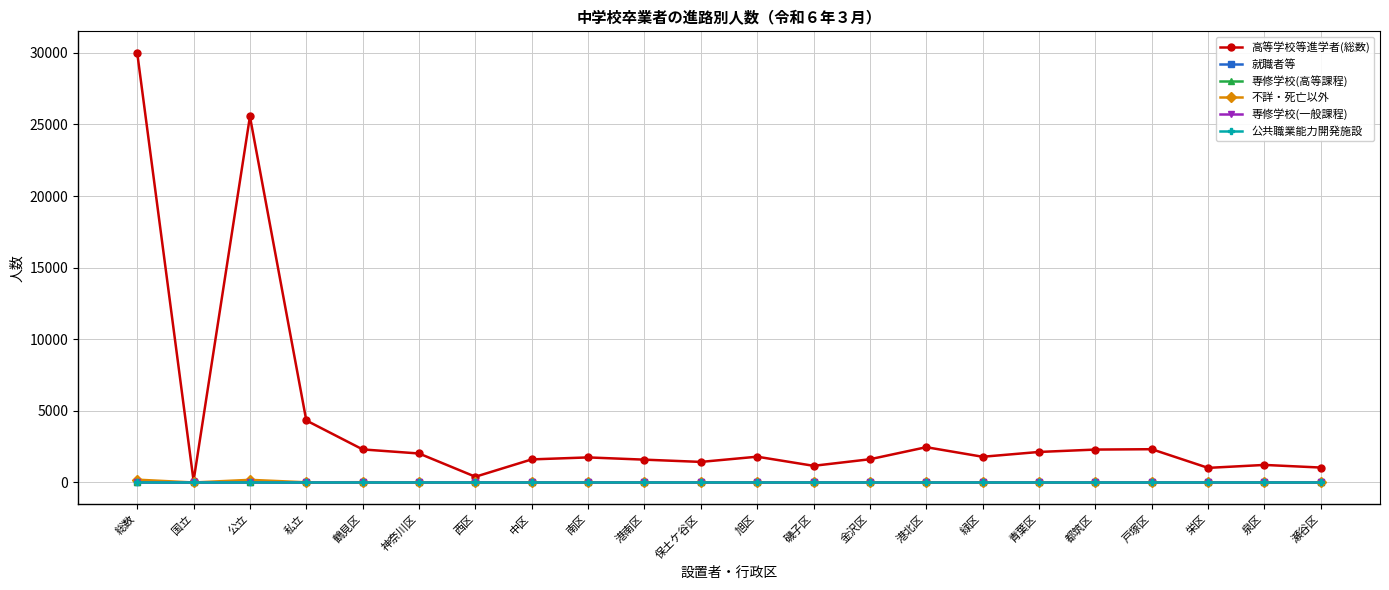

Is it true that 公共職業能力開発施設 equals 0 at 国立?

True